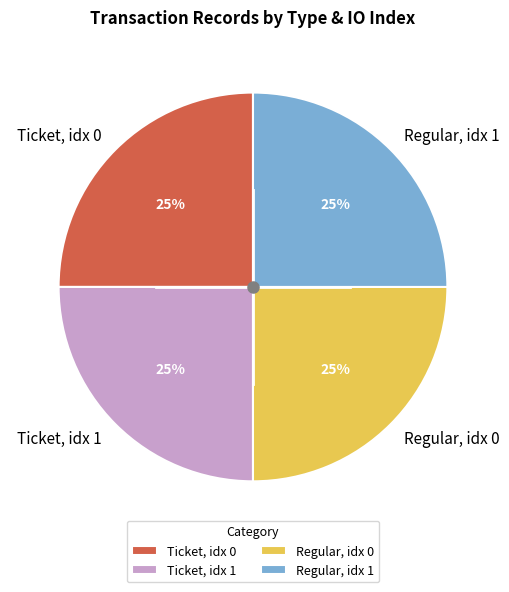

To the nearest percent, what is the difference between the largest and smallest slice percentages?

0%